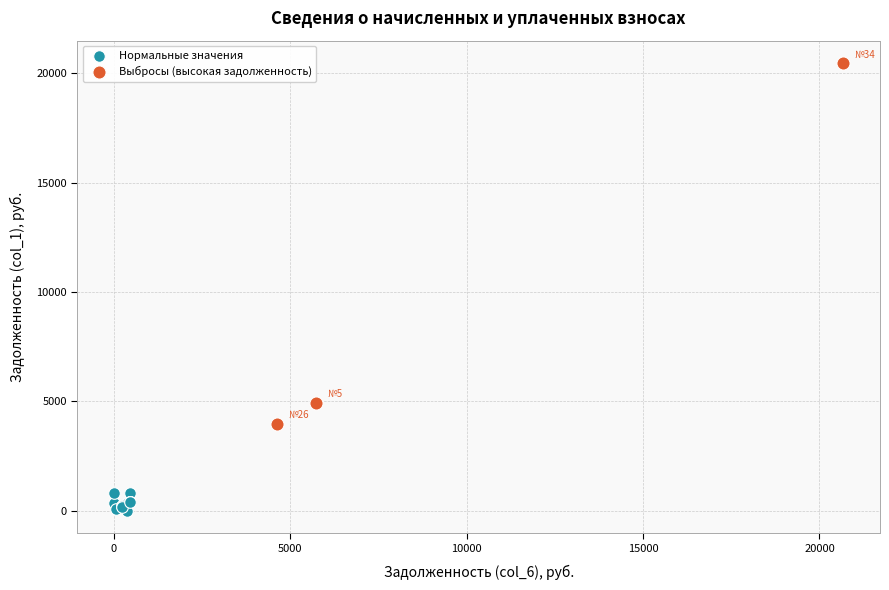

Which series contains the lowest Y value?

Нормальные значения